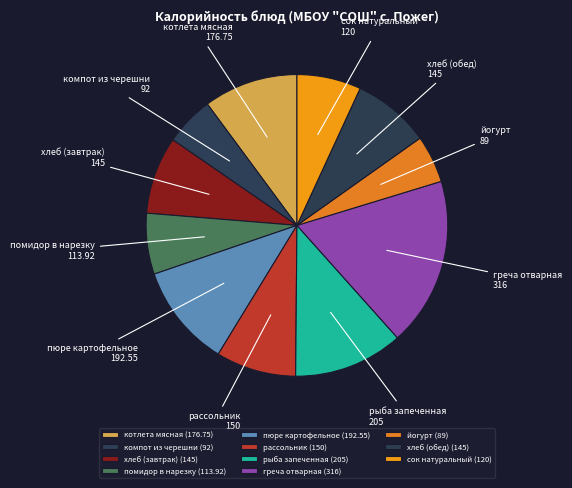

True or false: йогурт accounts for 5% of the total.

True